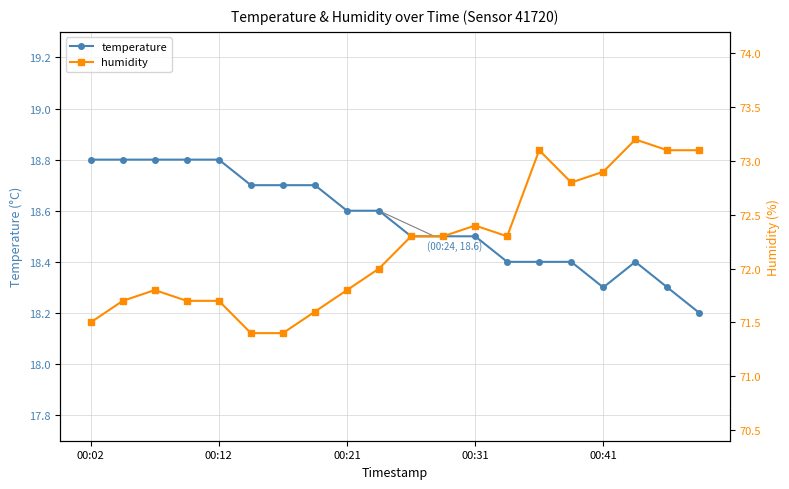

Reading left to right, extract all data points from this chart.

temperature: 18.8	18.8	18.8	18.8	18.8	18.7	18.7	18.7	18.6	18.6	18.5	18.5	18.5	18.4	18.4	18.4	18.3	18.4	18.3	18.2
humidity: 71.5	71.7	71.8	71.7	71.7	71.4	71.4	71.6	71.8	72.0	72.3	72.3	72.4	72.3	73.1	72.8	72.9	73.2	73.1	73.1